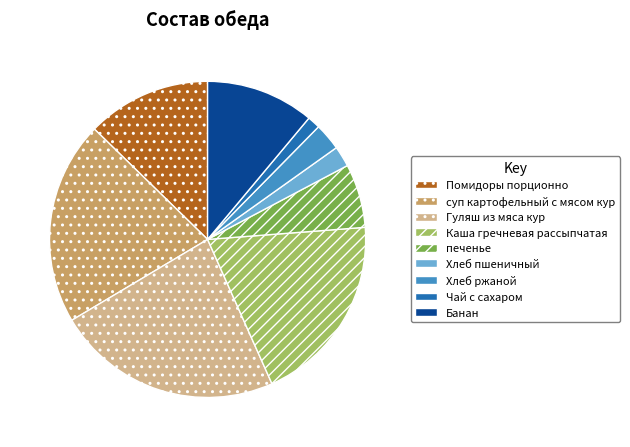

Rank the categories by value from lowest to highest.

Чай с сахаром, Хлеб пшеничный, Хлеб ржаной, печенье, Банан, Помидоры порционно, Каша гречневая рассыпчатая, суп картофельный с мясом кур, Гуляш из мяса кур